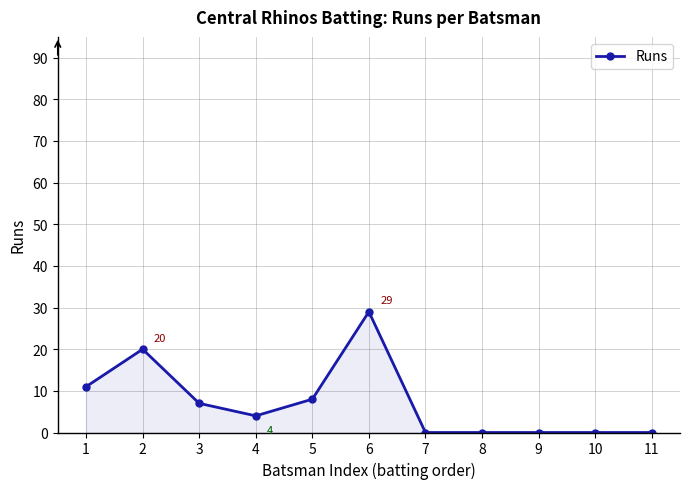

Is it true that the value at 7 is -20?

False